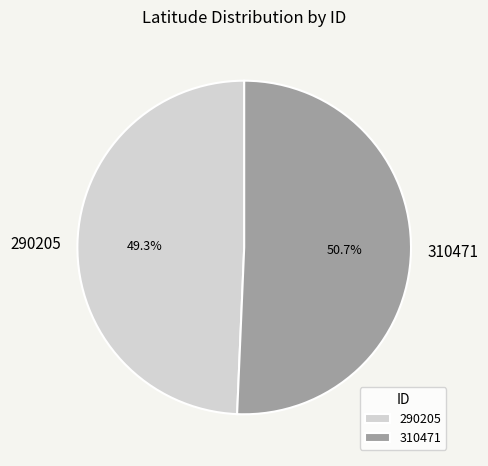

The 310471 slice represents 51% of the pie. True or false?

True